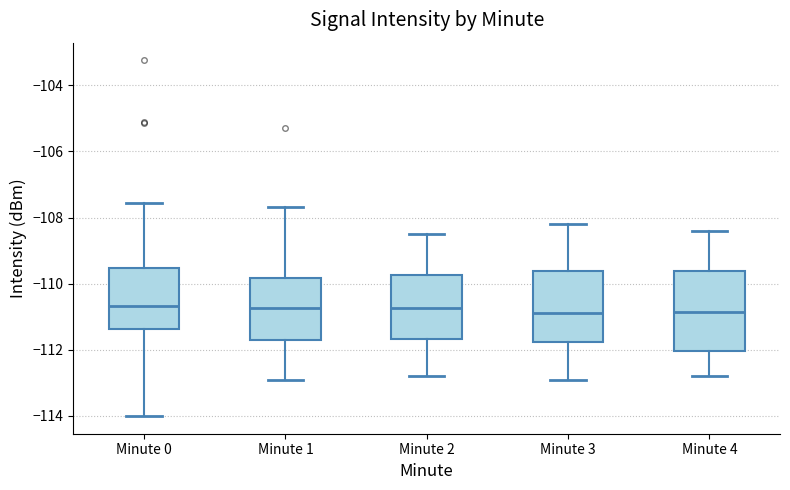

Reading left to right, read every box against the y-axis: the position of its median line, the range the box covers, and the ends of its whiskers. The values are not printed on the chart, so give them approximately, as read against the axis.

Minute 0: median -110.6, box -111.4 to -109.6, whiskers -114.0 to -107.6
Minute 1: median -110.8, box -111.8 to -109.8, whiskers -112.8 to -107.6
Minute 2: median -110.8, box -111.6 to -109.8, whiskers -112.8 to -108.4
Minute 3: median -110.8, box -111.8 to -109.6, whiskers -112.8 to -108.2
Minute 4: median -110.8, box -112.0 to -109.6, whiskers -112.8 to -108.4